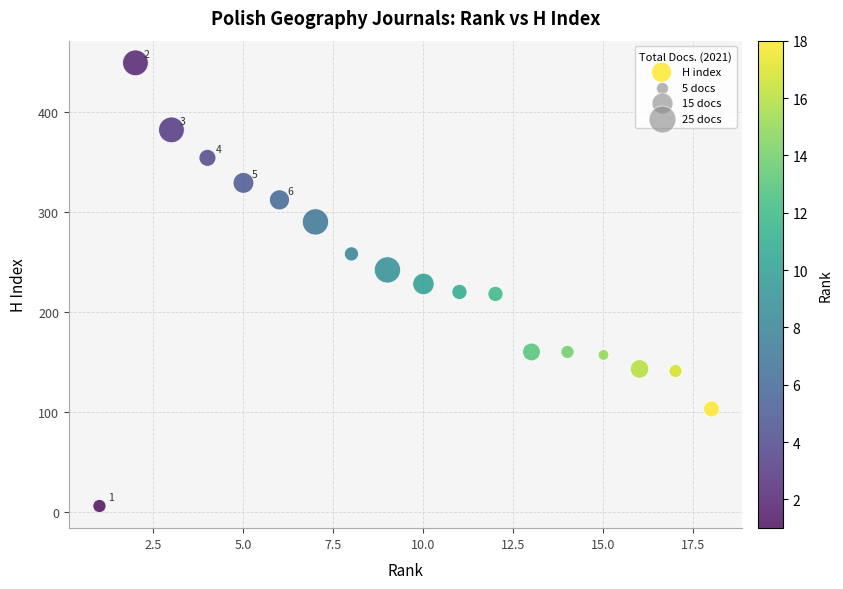

What is the range of X values (max minus min)?

17